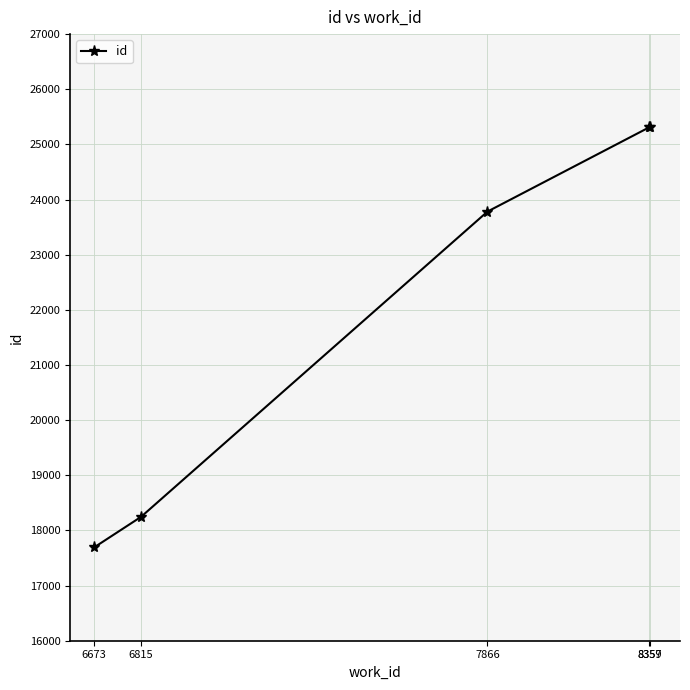

What is the change in value from 8357 to 8359?

+2